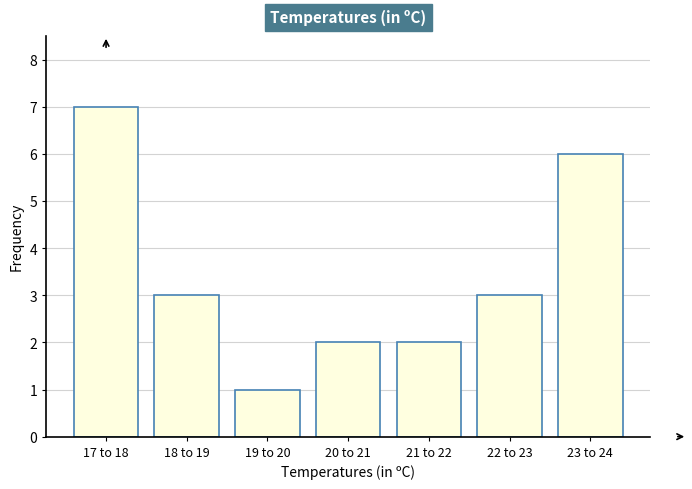

Reading left to right, list all the values displayed in this chart.

7	3	1	2	2	3	6